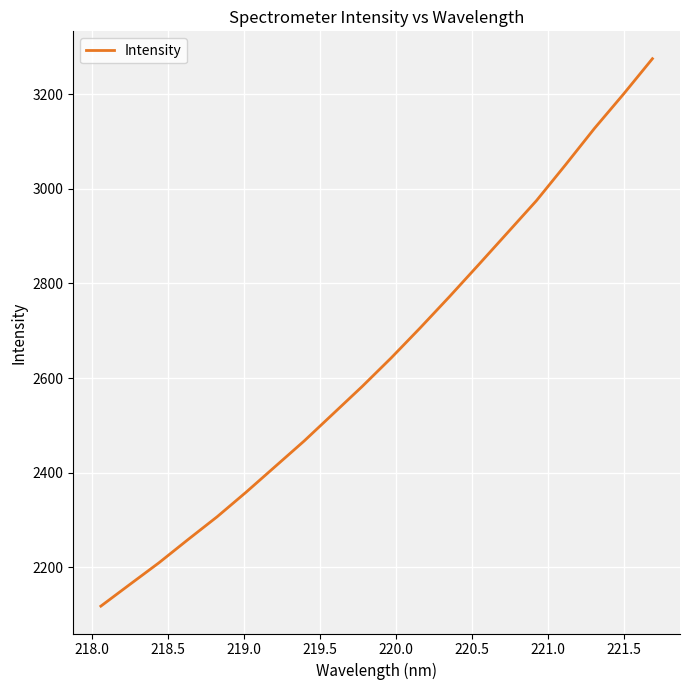

What is the sum of all values?

52895.0